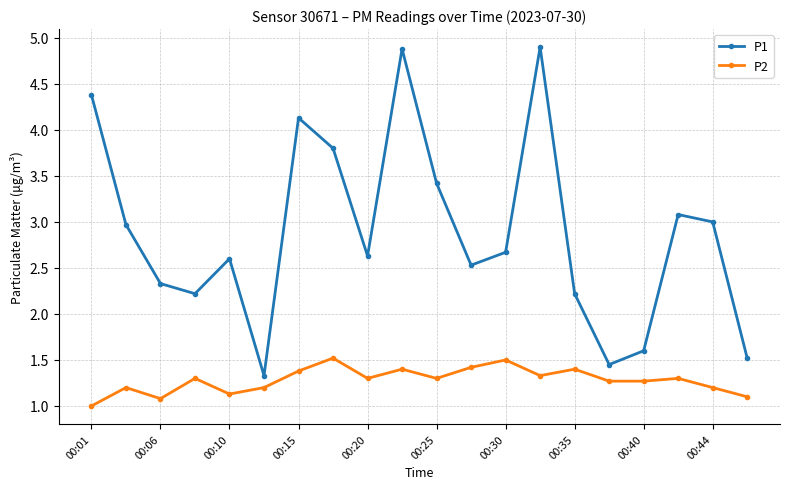

Which series has the widest spread of values?

P1